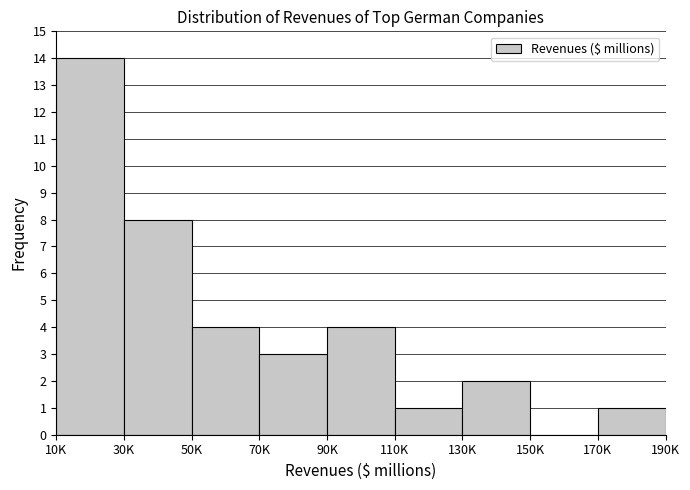

Reading right to left, list all the values displayed in this chart.

170K=1	150K=0	130K=2	110K=1	90K=4	70K=3	50K=4	30K=8	10K=14